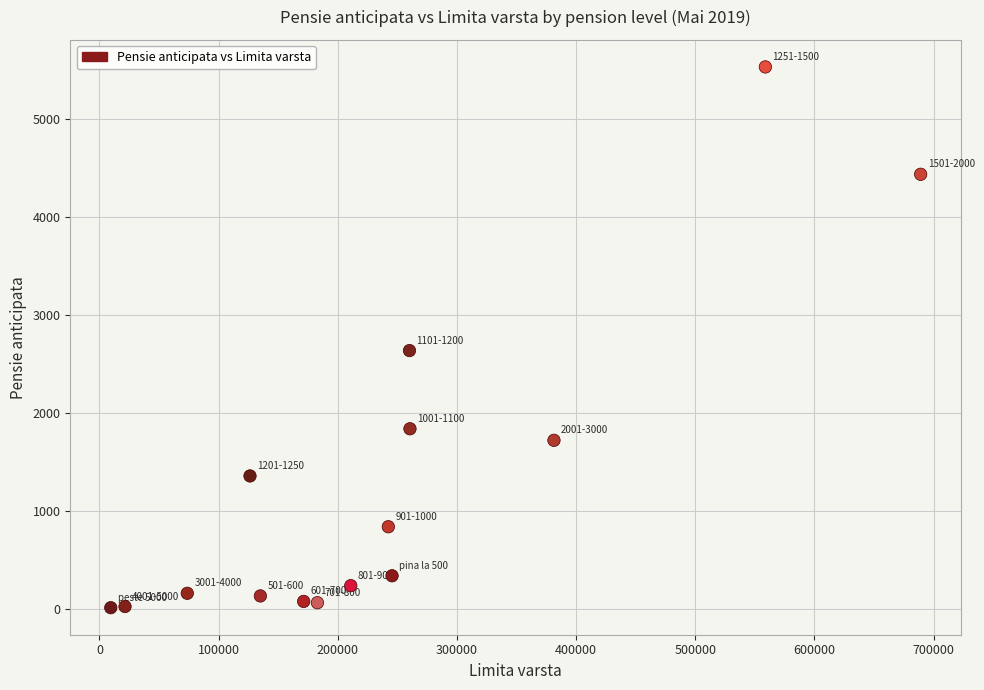

What Y value in the scatter plot is closest to 2773?

2638